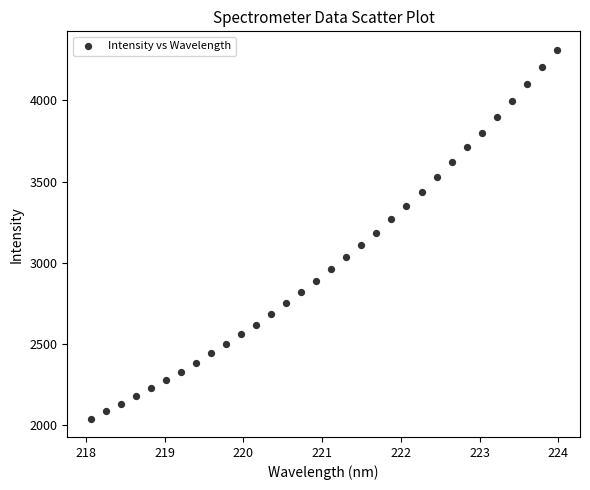

What is the range of X values (max minus min)?

5.9